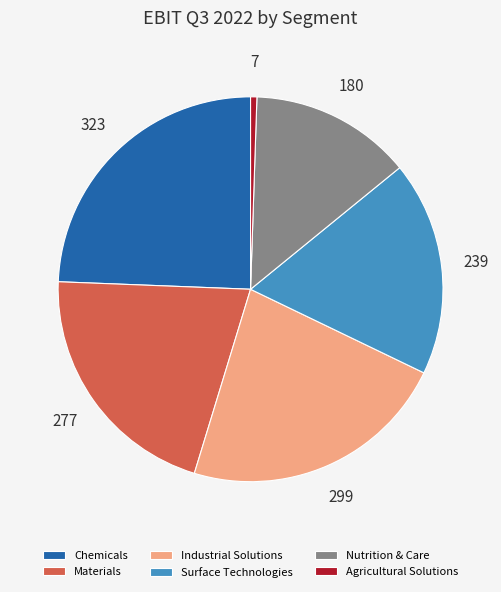

The Materials slice represents 21% of the pie. True or false?

True